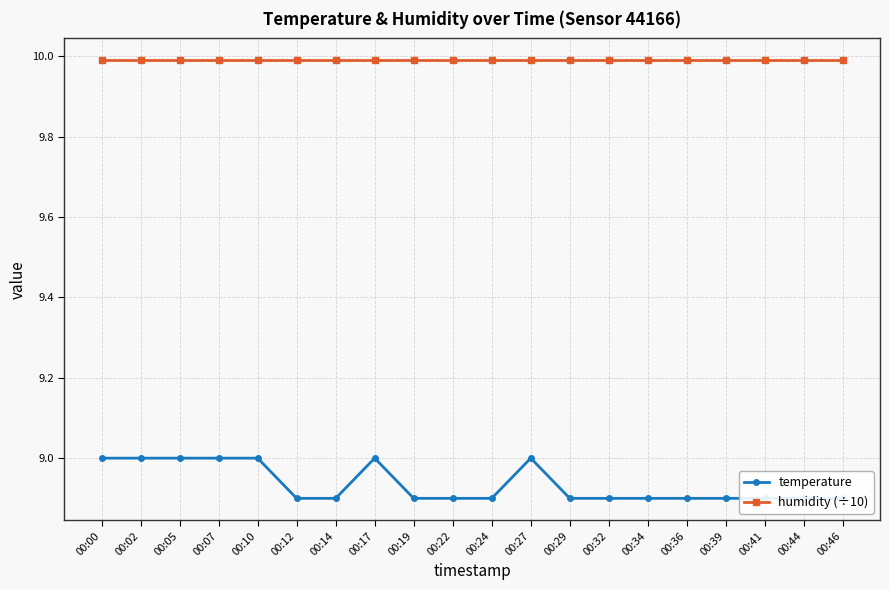

Which series has the largest range (max minus min)?

temperature